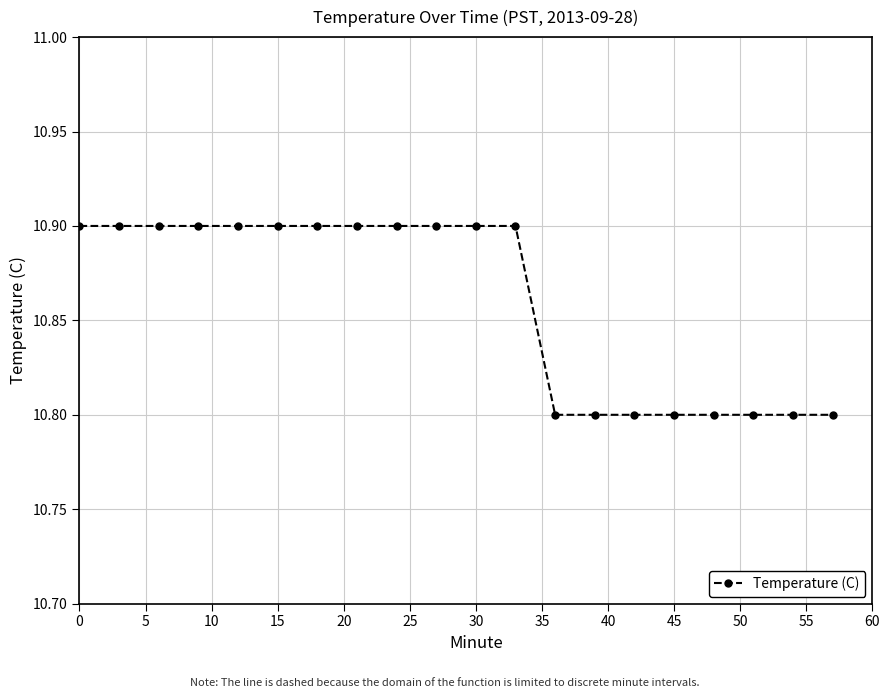

What is the difference between the second highest and minimum values?

0.1